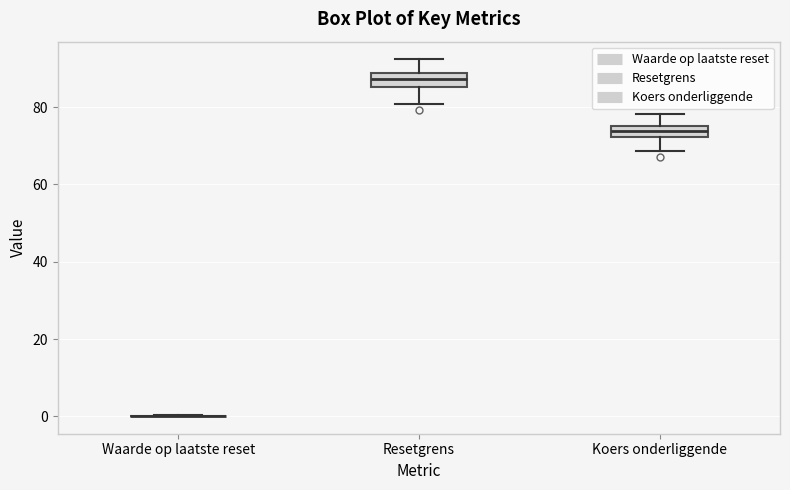

Reading left to right, read every box against the y-axis: the position of its median line, the range the box covers, and the ends of its whiskers. The values are not printed on the chart, so give them approximately, as read against the axis.

Waarde op laatste reset: box collapsed to a line at 0, whiskers 0 to 0
Resetgrens: median 88 (inside the box), box 86 to 88, whiskers 80 to 92
Koers onderliggende: median 74, box 72 to 76, whiskers 68 to 78